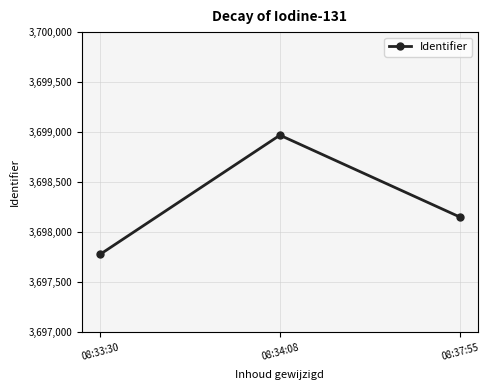

Is this an area chart (filled region under the line)?

No